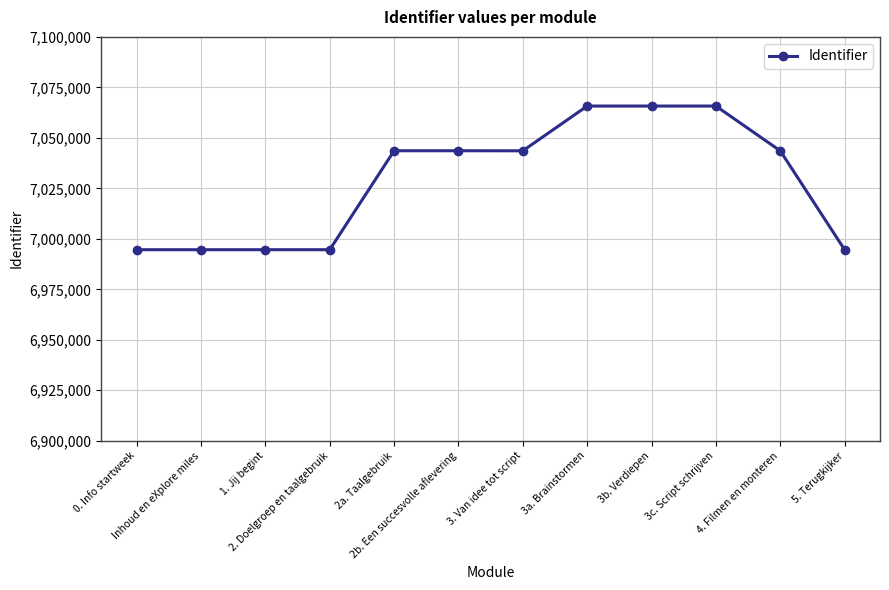

What is the value of the 7th point from the left?

7043587